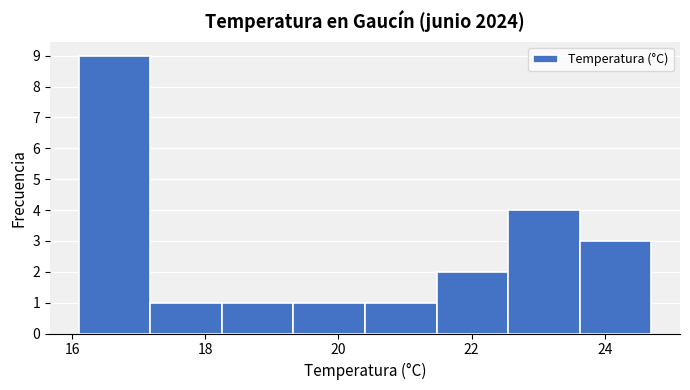

Over which range of the x-axis is the bar tallest?

16.2 to 17.2